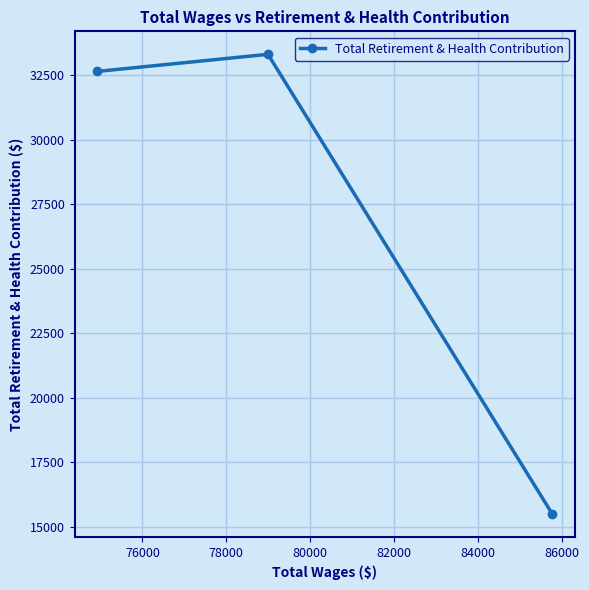

What is the greatest value displayed?

33315